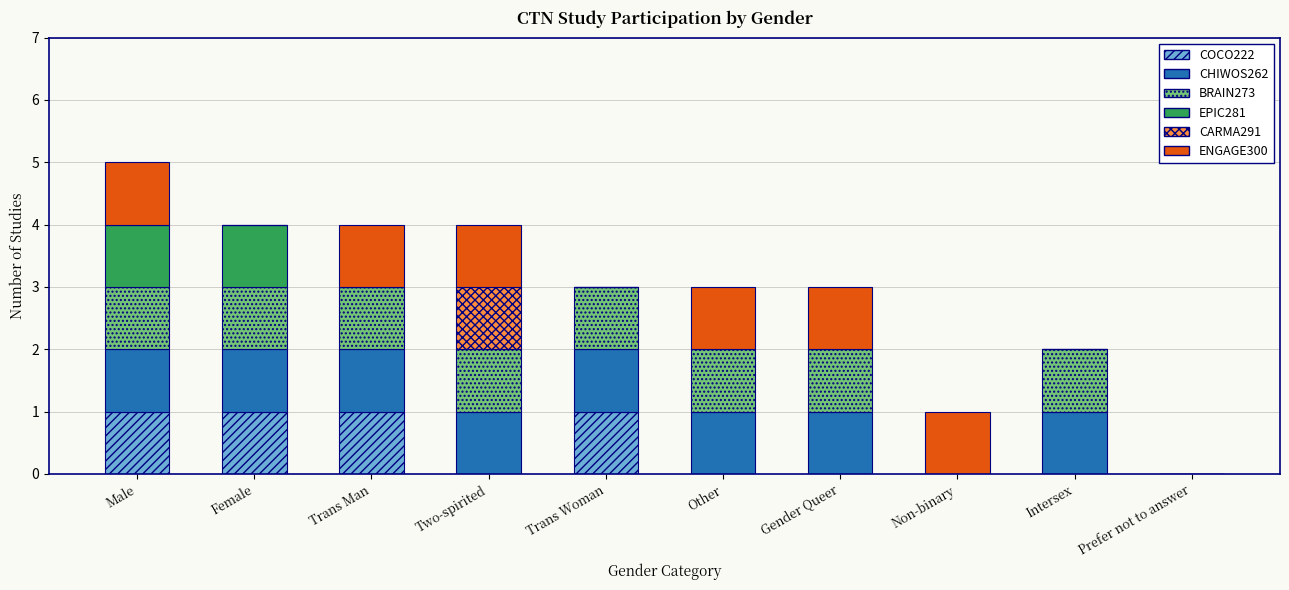

Is it true that COCO222 equals -1 at Prefer not to answer?

False